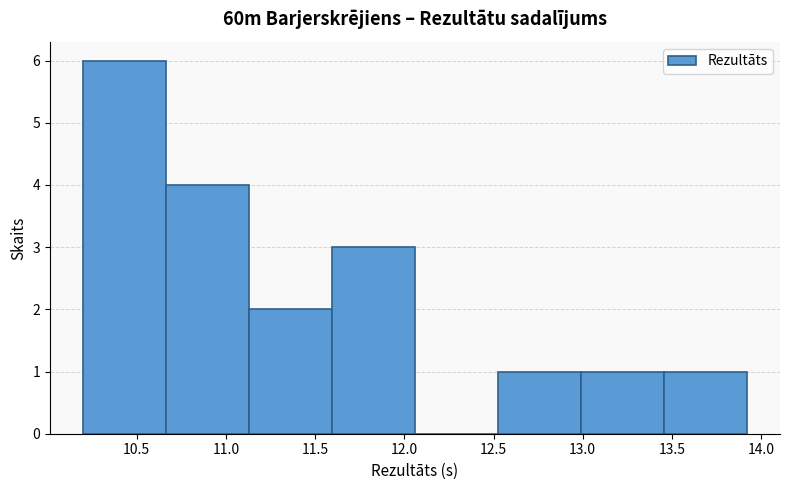

Over which range of the x-axis is the bar tallest?

10.200 to 10.665